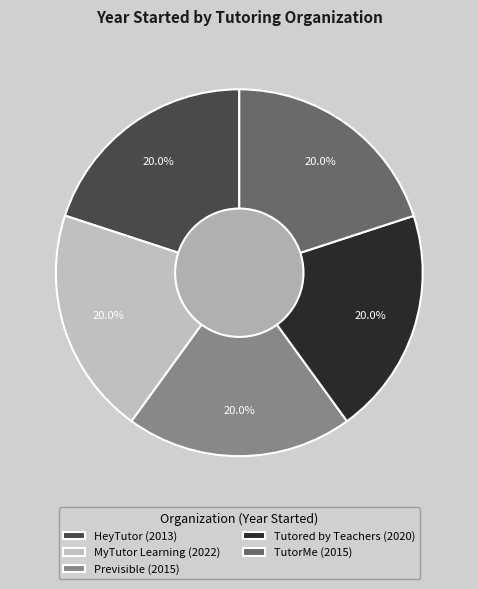

What portion of the pie excludes HeyTutor (2013)?

80.0%